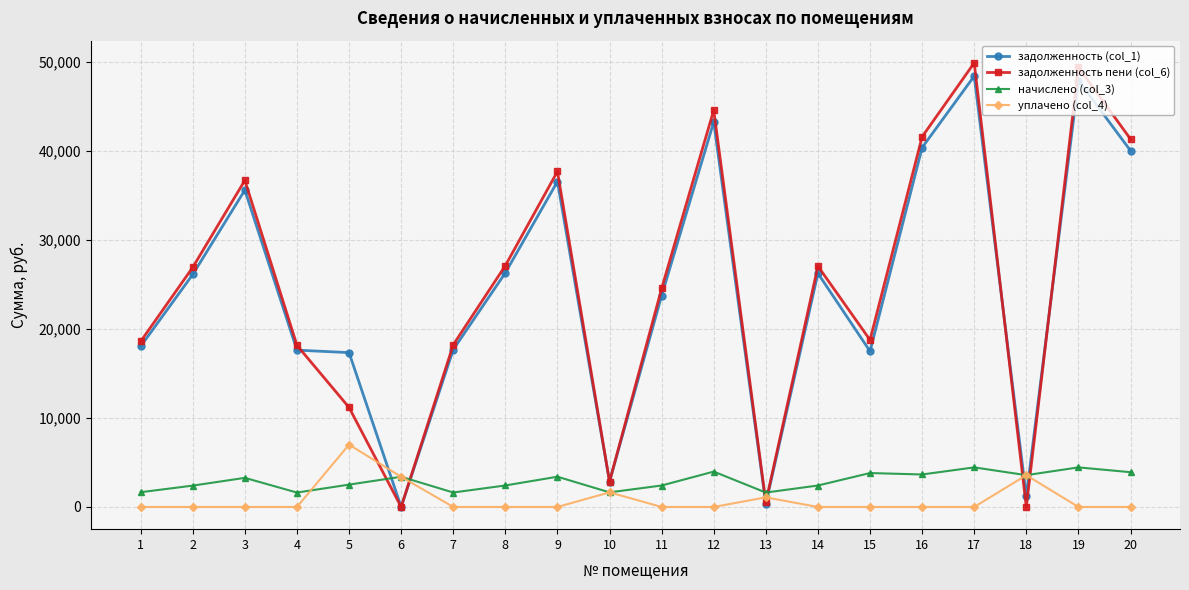

True or false: задолженность пени (col_6) has more than 0 interior local peaks.

True